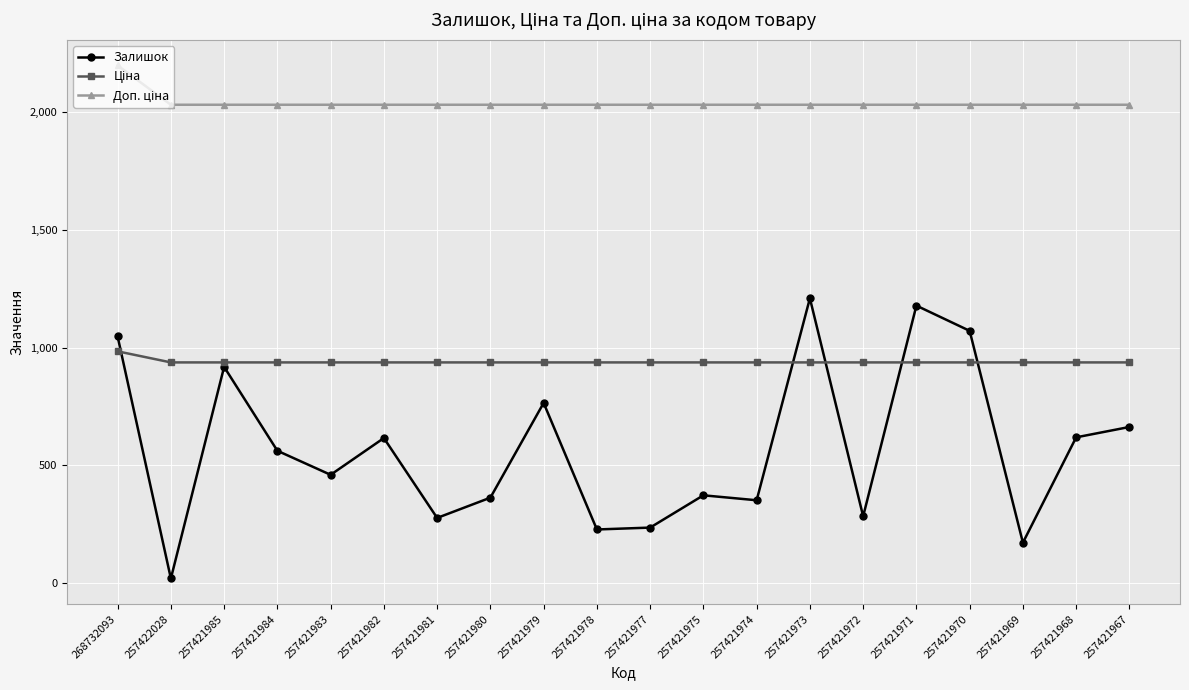

What is the spread (max minus min) of values at 257421977?

1794.5